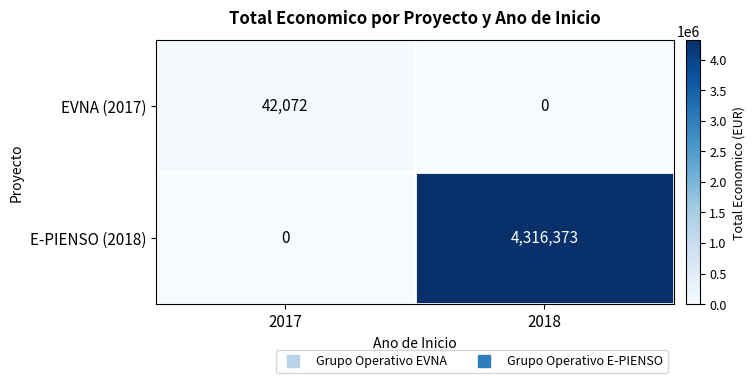

Reading left to right, what are all the values shown in this chart?

EVNA (2017): 2017=42072	2018=0
E-PIENSO (2018): 2017=0	2018=4316373